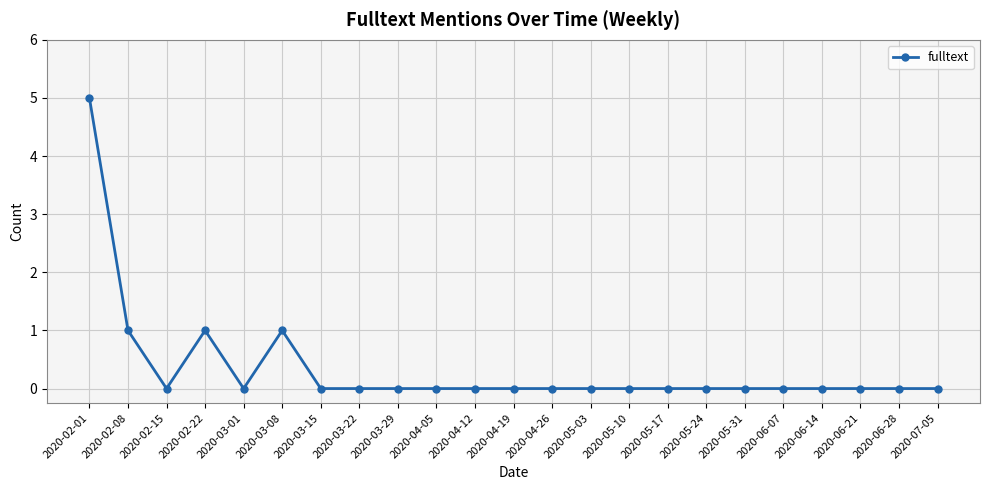

What is the difference between the maximum and second lowest values?

5